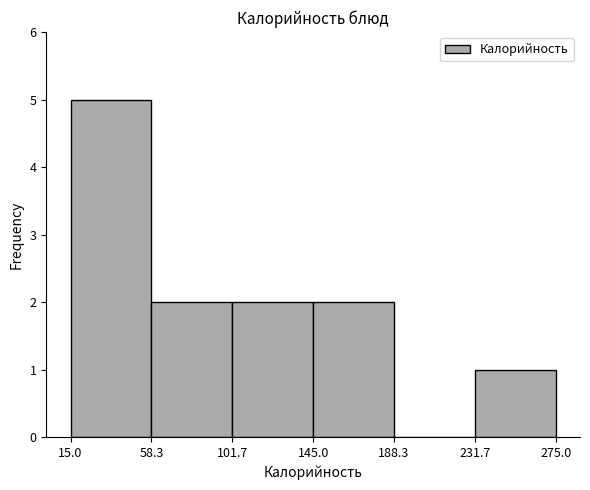

Reading left to right, transcribe this chart: for each bar, give the range it covers on the x-axis and its height. The values are not printed on the chart, so give them approximately, as read against the axis.

15.0 to 58.3: 5
58.3 to 101.7: 2
101.7 to 145.0: 2
145.0 to 188.3: 2
188.3 to 231.7: 0
231.7 to 275.0: 1